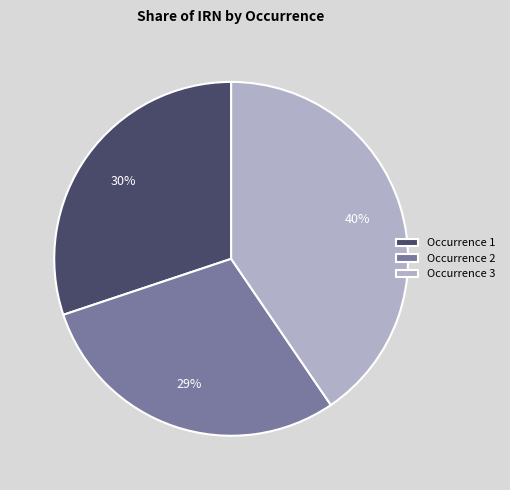

To the nearest percent, what percentage of the pie is Occurrence 3?

40%